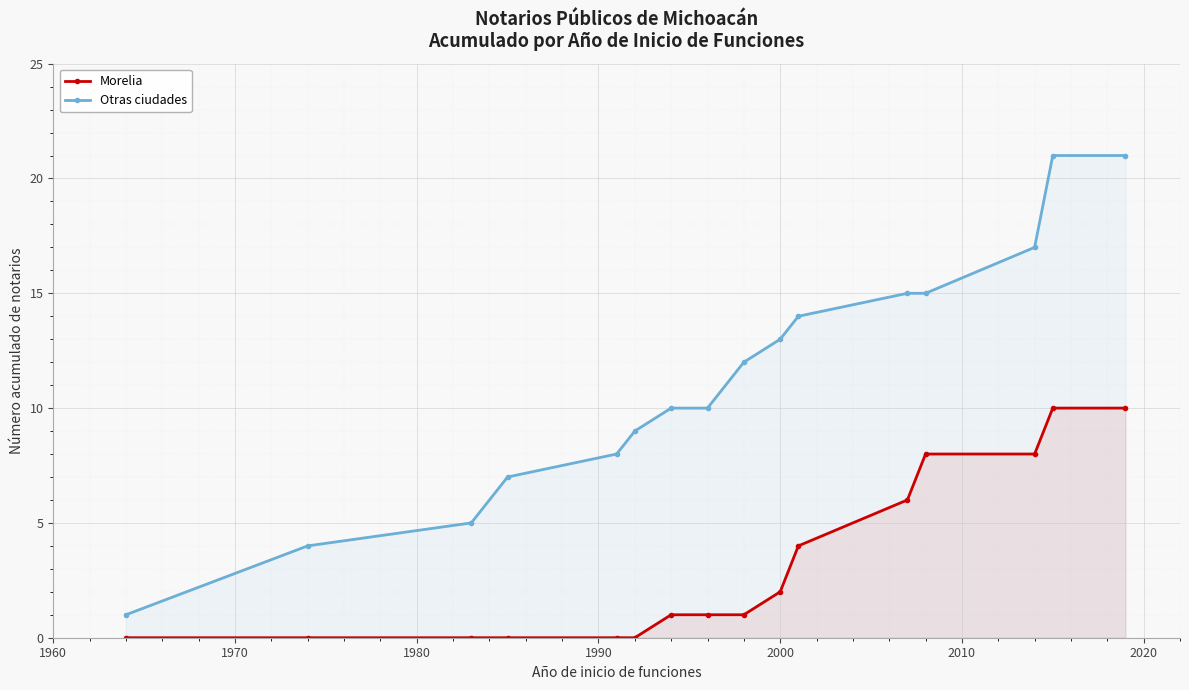

List the series in order of their overall mean, highest first.

Otras ciudades, Morelia